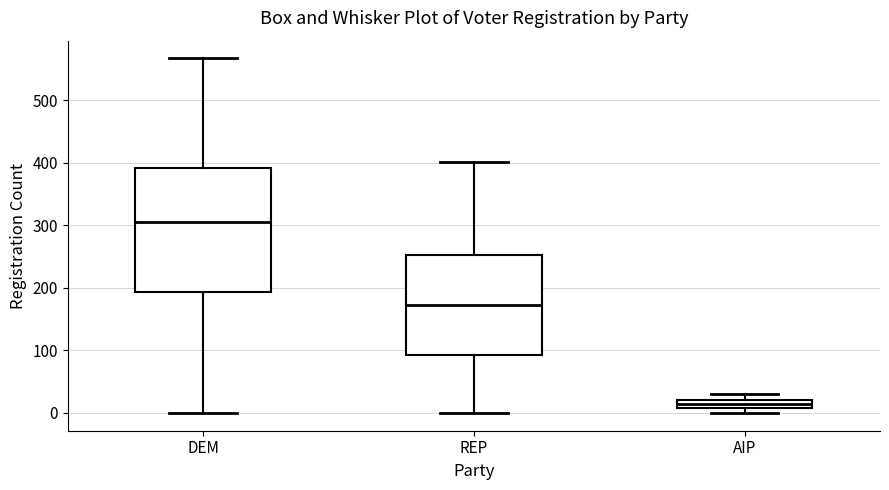

Where is the upper edge of the box for AIP on the y-axis? The values are not printed on the chart, so give them approximately, as read against the axis.

20